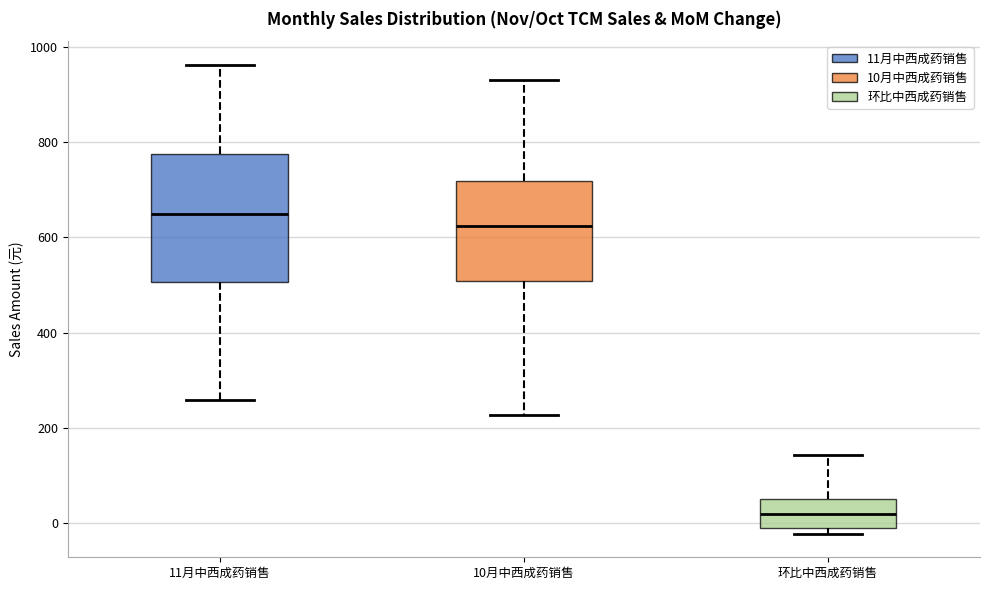

Which box's median line is the lowest?

环比中西成药销售